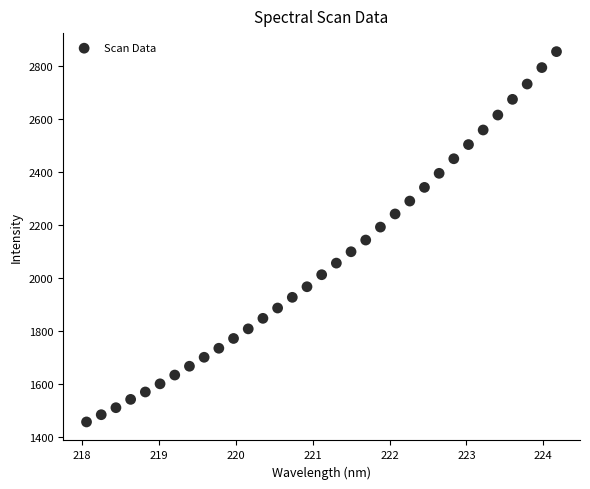

What is the range of X values (max minus min)?

6.1